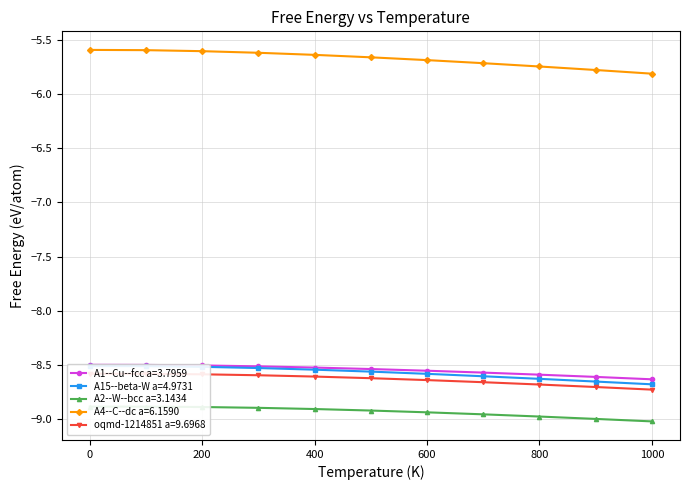

Is the value of A15--beta-W a=4.9731 at 600 greater than the value of A2--W--bcc a=3.1434 at 500?

Yes